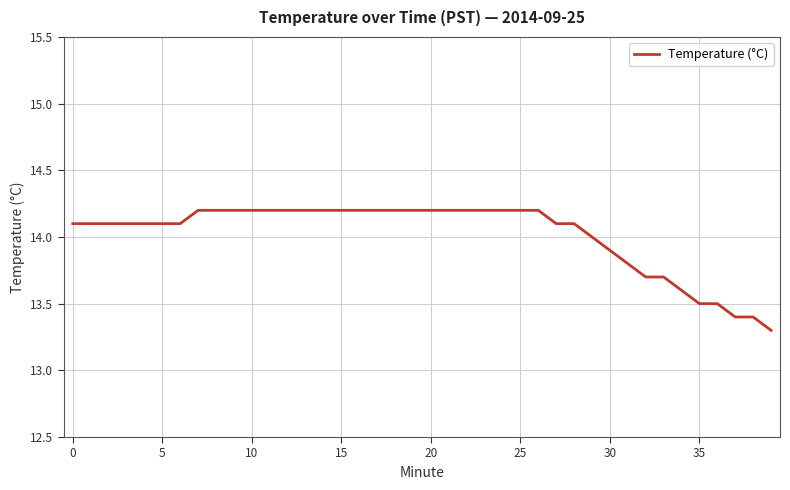

What is the minimum value shown in the chart?

13.3